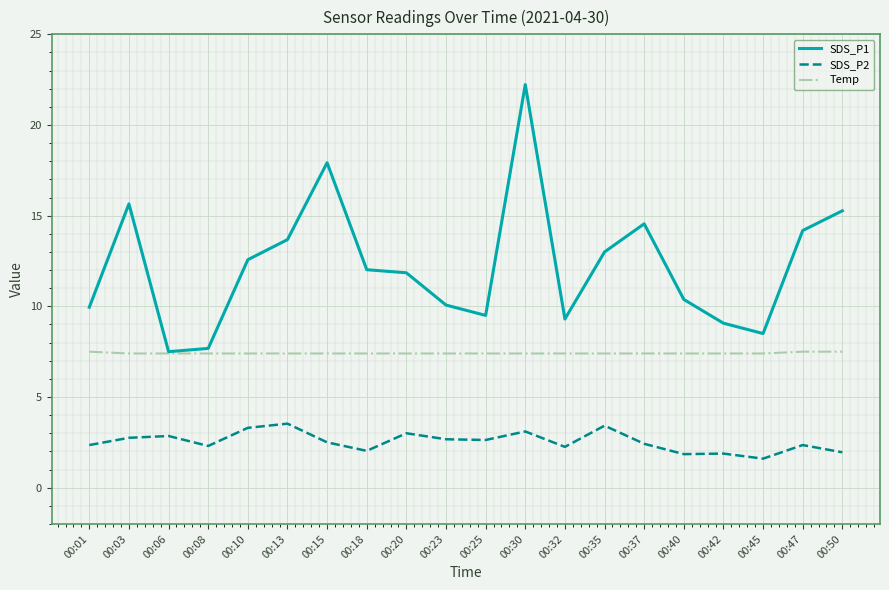

Is this an area chart (filled region under the line)?

No